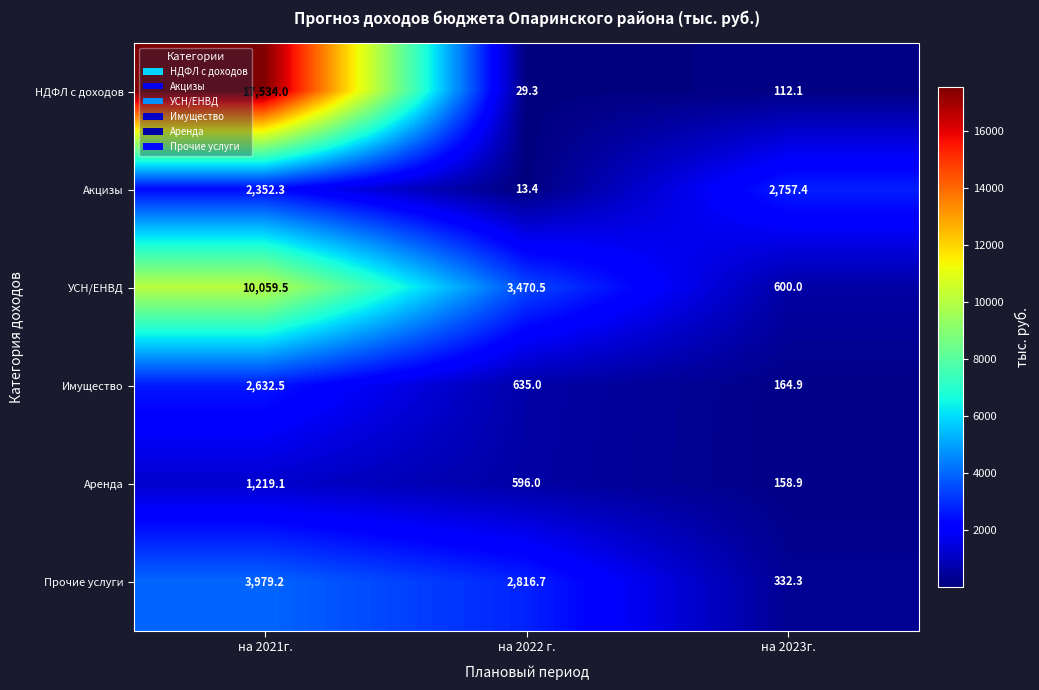

What is the difference between the highest and lowest values at на 2021г.?

16314.9